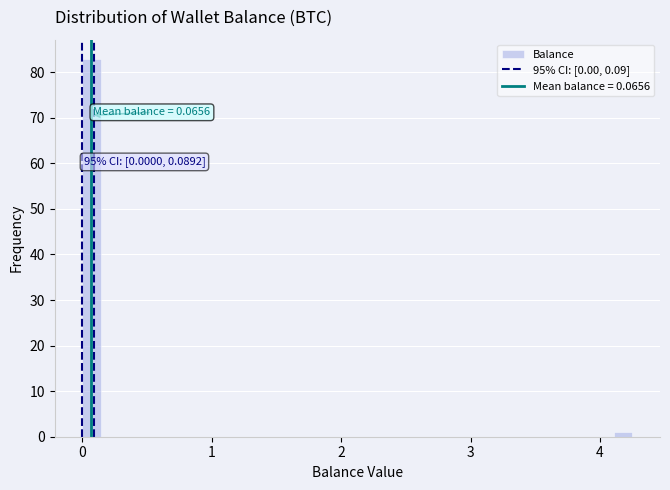

Read against the x-axis, roughly where is the centre of the tallest bar?

0.1